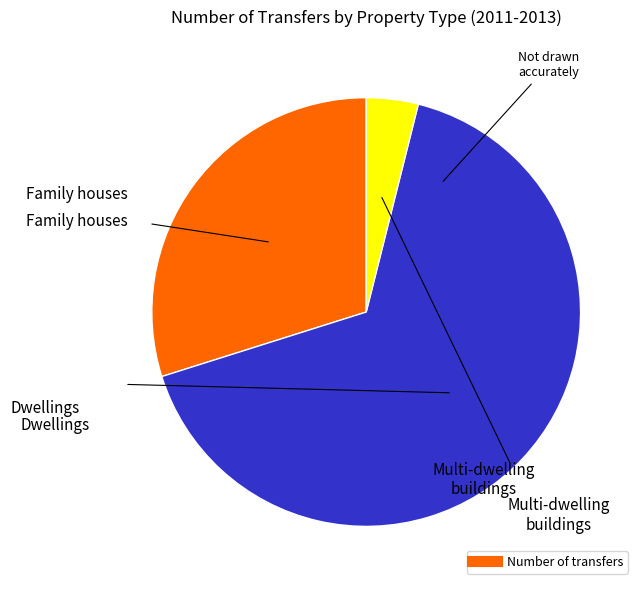

Count the number of slices in the pie.

3